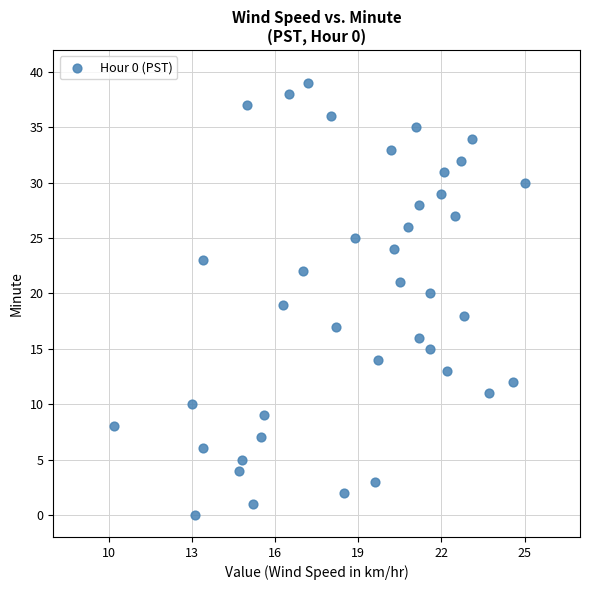

Count the number of points in this scatter plot.

40